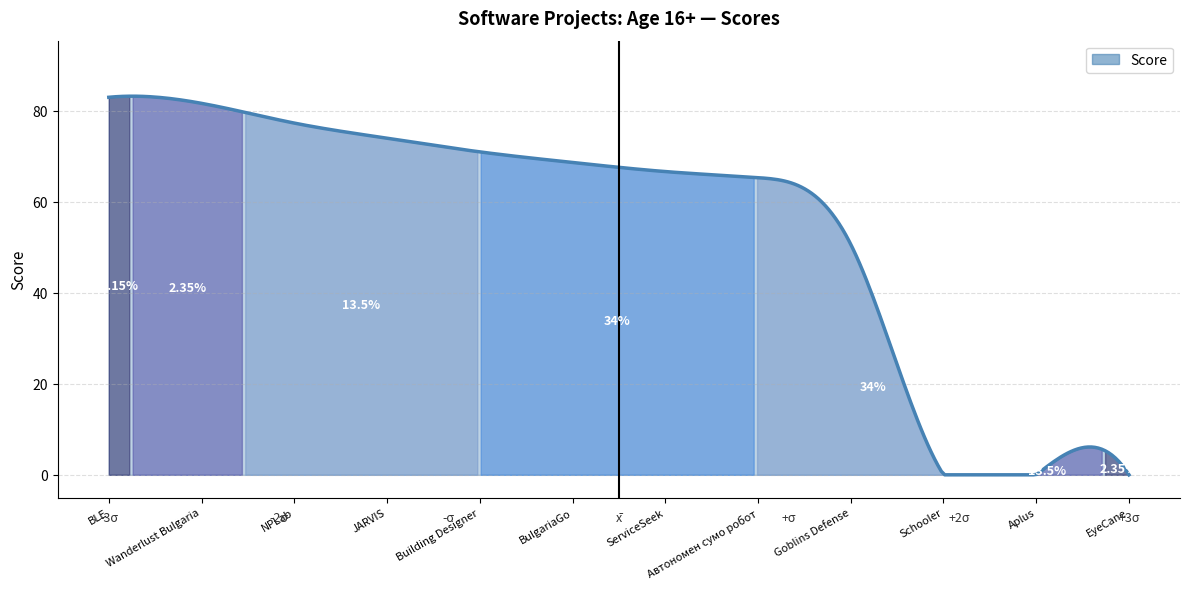

How many categories are shown in the chart?

300